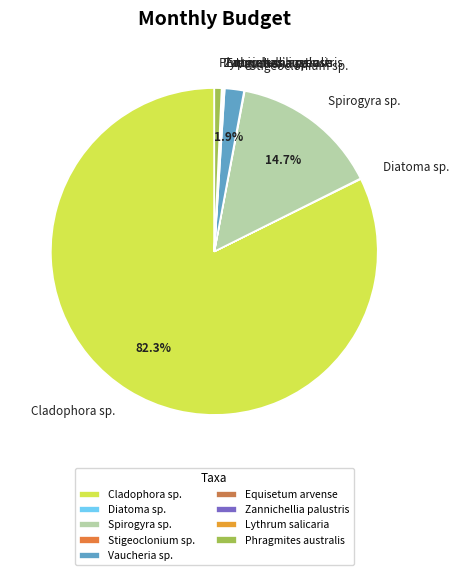

Does any single category account for the majority?

Yes